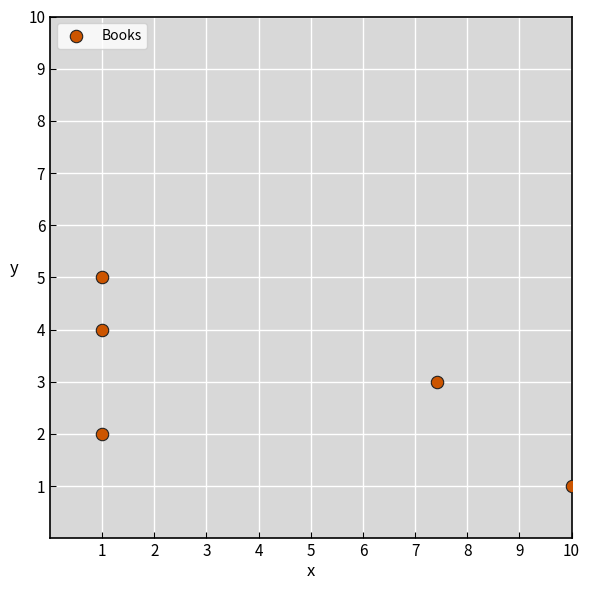

What is the average Y value?

3